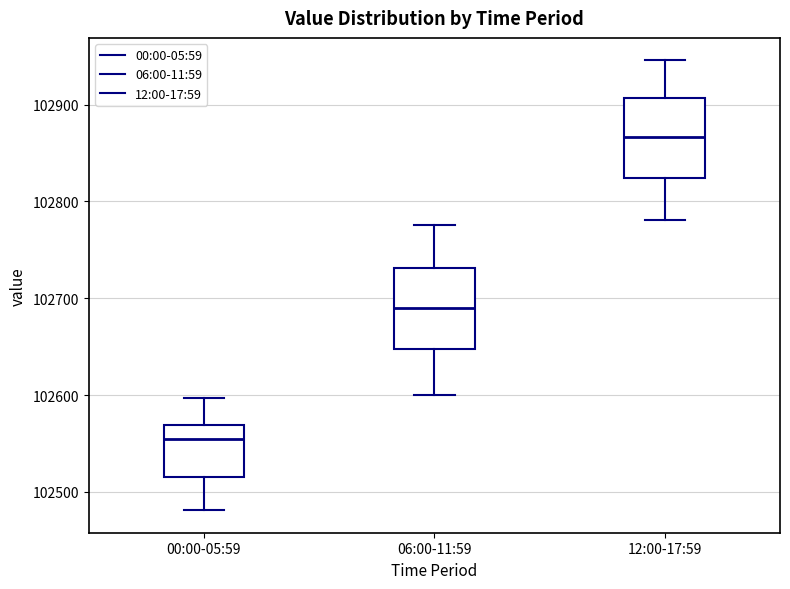

Reading left to right, read every box against the y-axis: the position of its median line, the range the box covers, and the ends of its whiskers. The values are not printed on the chart, so give them approximately, as read against the axis.

00:00-05:59: median 102550, box 102520 to 102570, whiskers 102480 to 102600
06:00-11:59: median 102690, box 102650 to 102730, whiskers 102600 to 102780
12:00-17:59: median 102870, box 102820 to 102910, whiskers 102780 to 102950